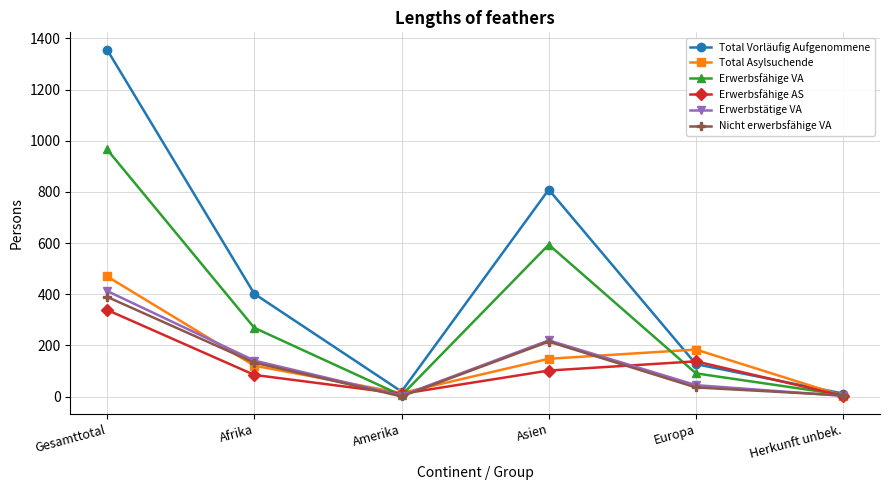

Which series has the largest total across all categories?

Total Vorläufig Aufgenommene